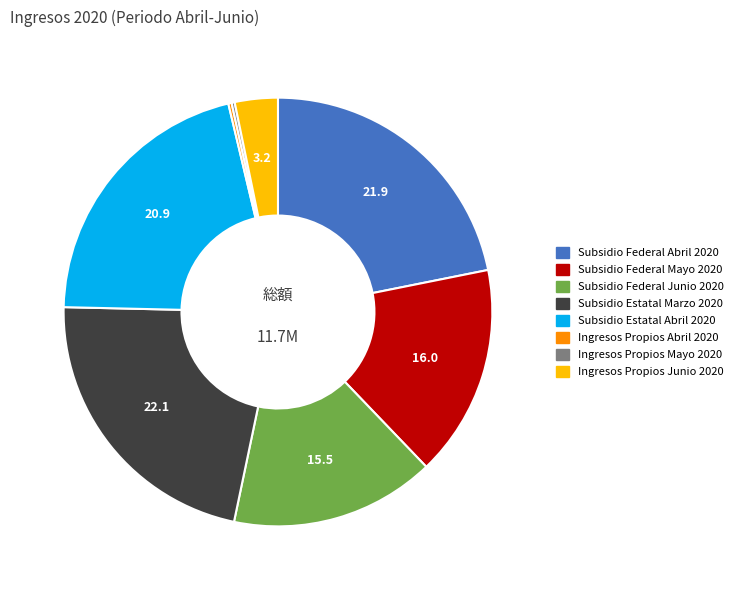

True or false: Subsidio Federal Mayo 2020 accounts for 16% of the total.

True